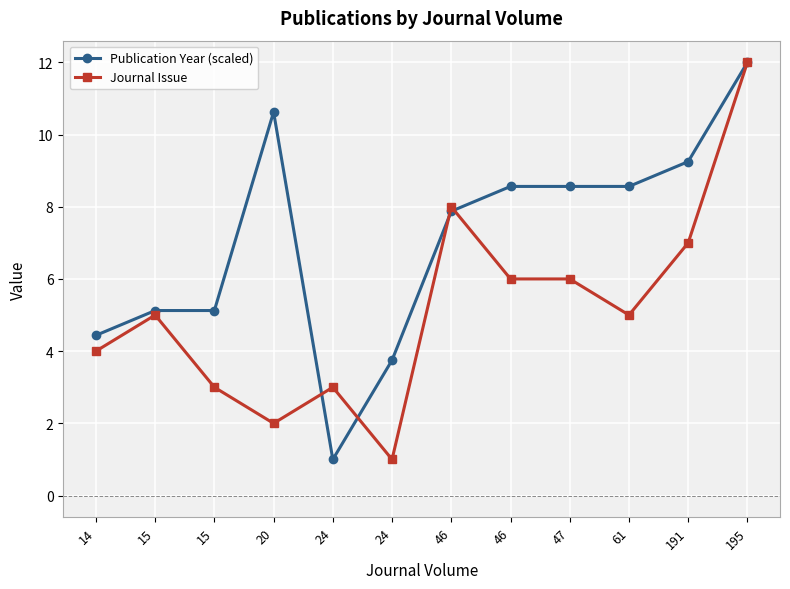

The Publication Year (scaled) series shows 3.0 at 15. True or false?

False